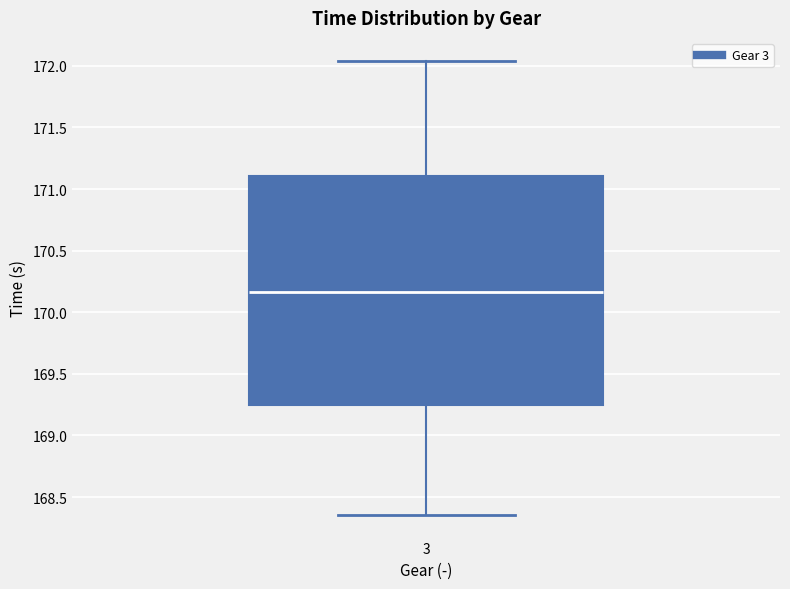

Transcribe this box plot: give where the median line is, the range the box spans, and where the two whiskers end, as read against the y-axis. The values are not printed on the chart, so give them approximately, as read against the axis.

median 170.15, box 169.25 to 171.10, whiskers 168.35 to 172.05